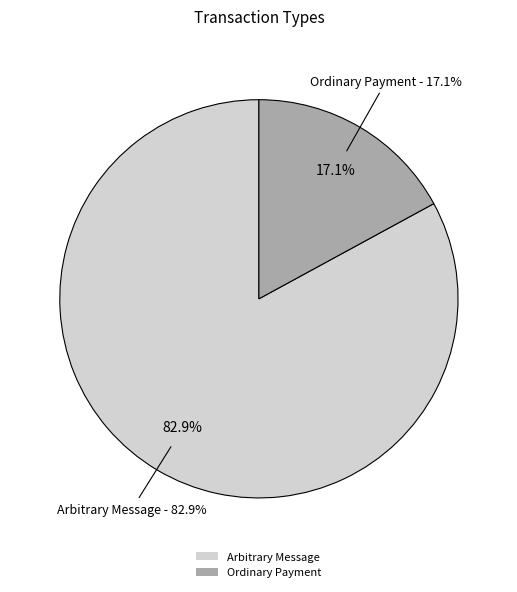

Which category has the smallest portion of the pie?

Ordinary Payment